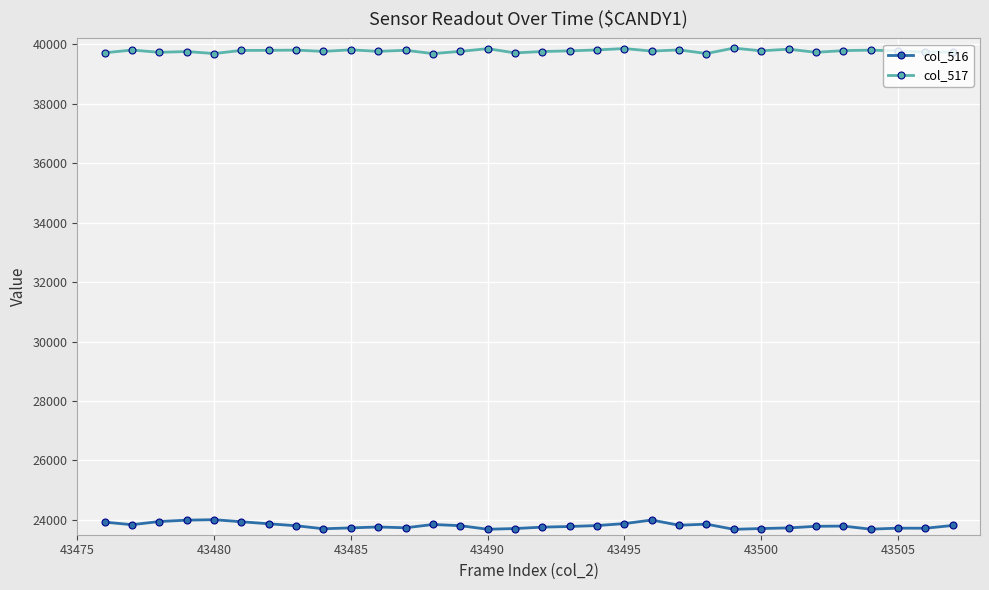

True or false: col_517 has more than 0 interior local peaks.

True